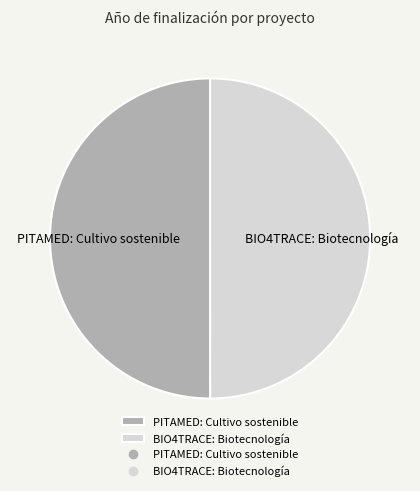

Combined, do BIO4TRACE: Biotecnología and PITAMED: Cultivo sostenible account for over 50%?

Yes